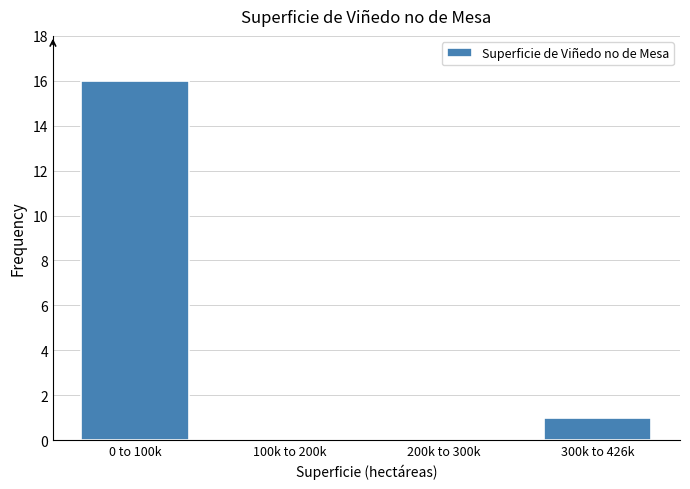

Reading right to left, extract all data points from this chart.

300k to 426k=1	200k to 300k=0	100k to 200k=0	0 to 100k=16